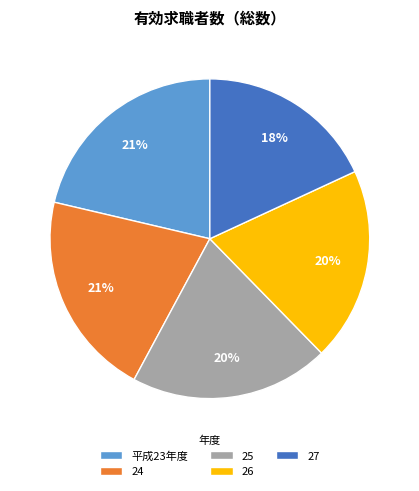

Which has a higher value, 27 or 26?

26